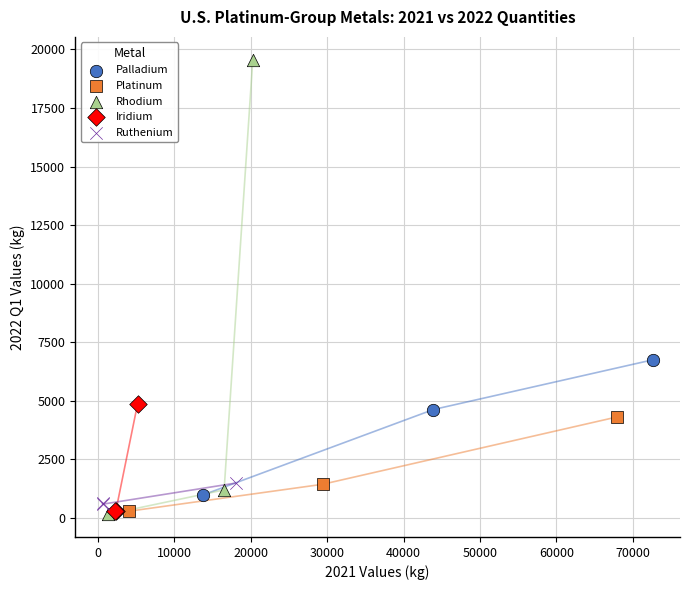

Which series contains the highest Y value?

Rhodium